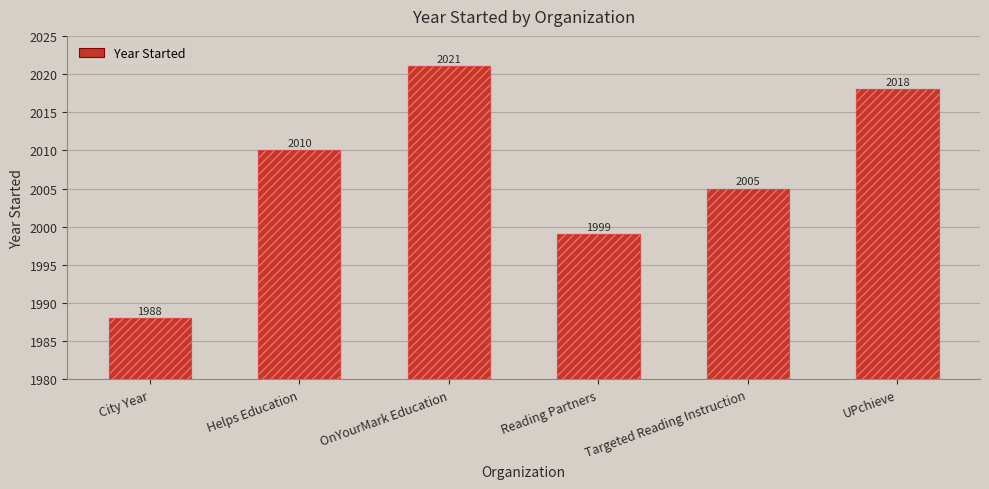

What is the difference between the values at OnYourMark Education and Helps Education?

11